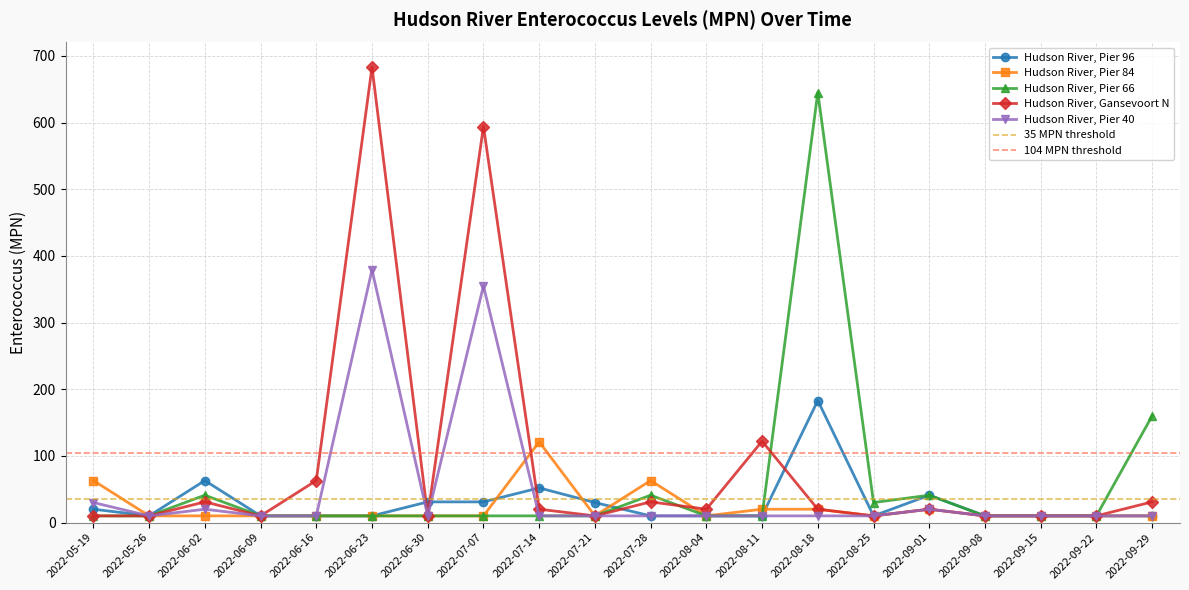

Reading left to right, what are all the values shown in this chart?

Hudson River, Pier 96: 20	10	63	10	10	10	31	31	52	30	10	10	10	183	10	41	10	10	10	10
Hudson River, Pier 84: 63	10	10	10	10	10	10	10	121	10	63	10	20	20	10	20	10	10	10	10
Hudson River, Pier 66: 10	10	41	10	10	10	10	10	10	10	41	10	10	645	30	41	10	10	10	160
Hudson River, Gansevoort N: 10	10	31	10	63	683	10	594	20	10	31	20	122	20	10	20	10	10	10	31
Hudson River, Pier 40: 30	10	20	10	10	379	10	355	10	10	10	10	10	10	10	20	10	10	10	10